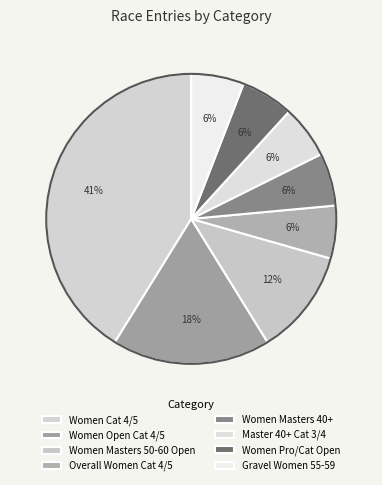

True or false: Women Masters 40+ accounts for 12% of the total.

False